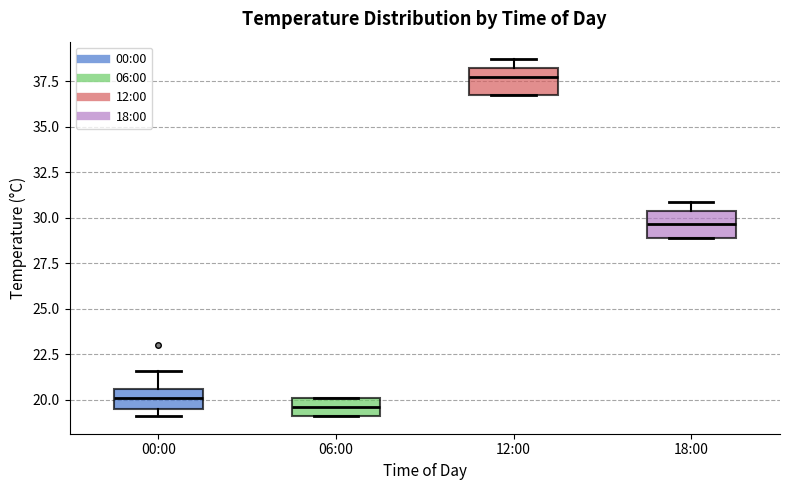

Where is the upper edge of the box for 06:00 on the y-axis? The values are not printed on the chart, so give them approximately, as read against the axis.

20.0